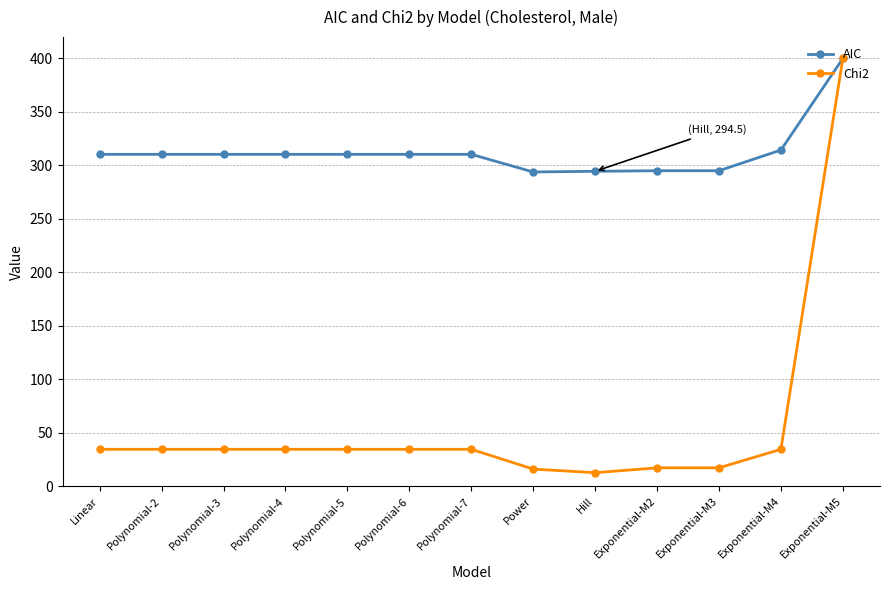

At which category is the sum across all series the highest?

Exponential-M5